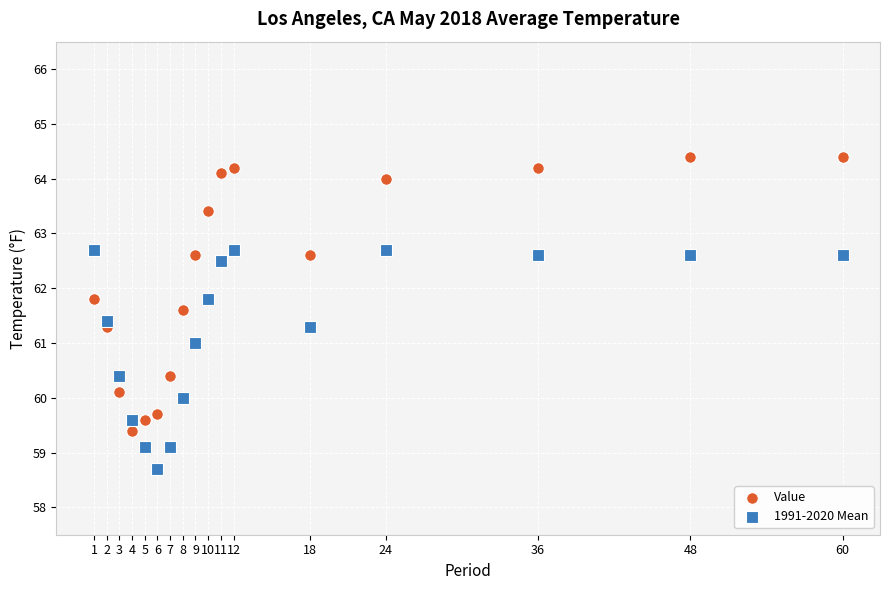

Across all data points, what is the range of X values (max minus min)?

59.0